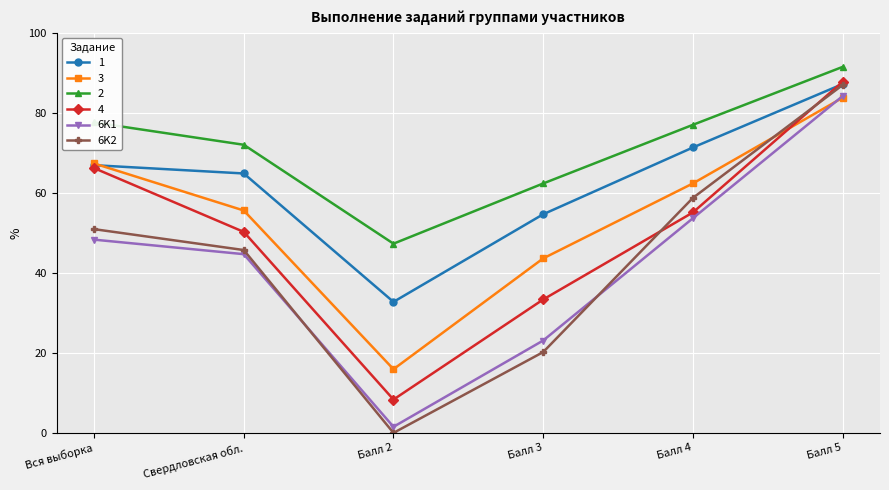

At which category does 6K2 reach its first local valley?

Балл 2